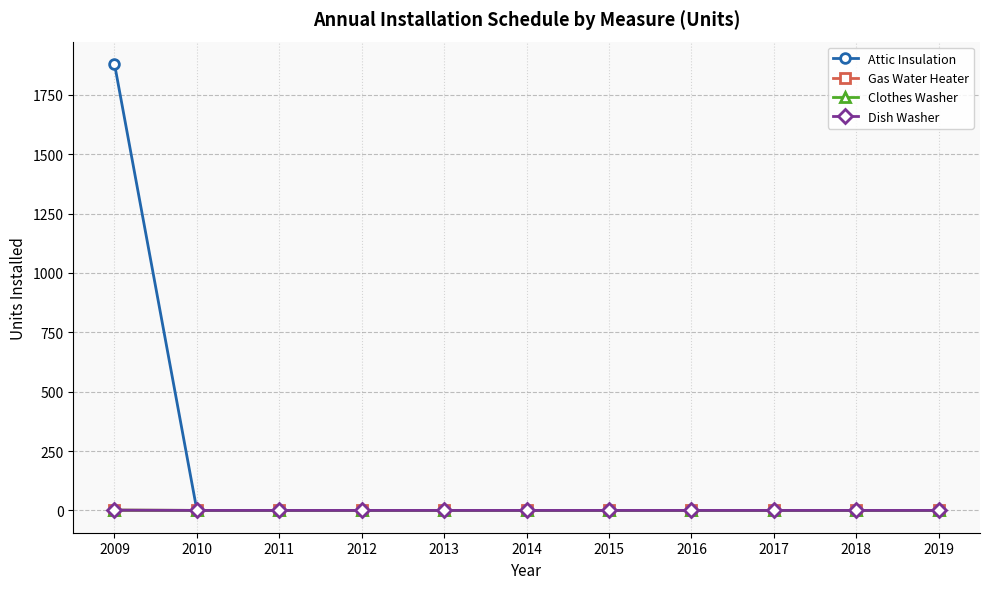

Does the chart have visible grid lines?

Yes